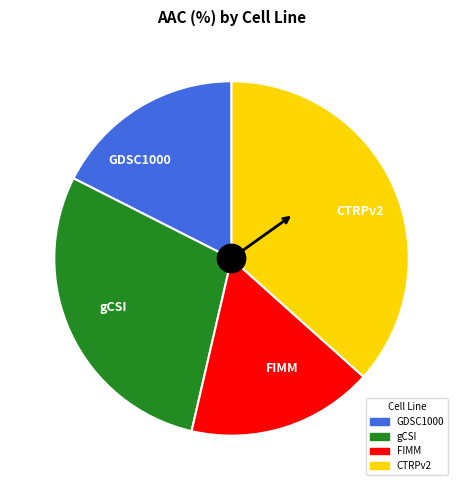

True or false: GDSC1000 accounts for 23% of the total.

False